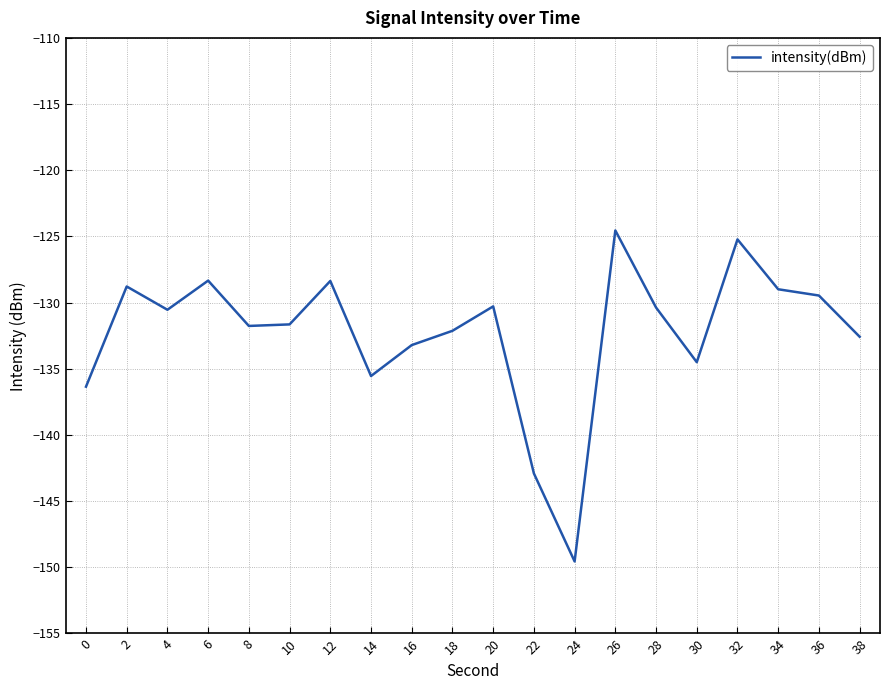

True or false: the data shows -208.1 at 30.

False